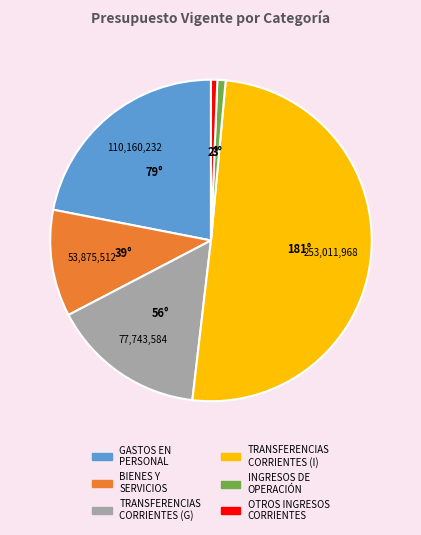

Which category has the biggest portion of the pie?

TRANSFERENCIAS CORRIENTES (INGRESOS)